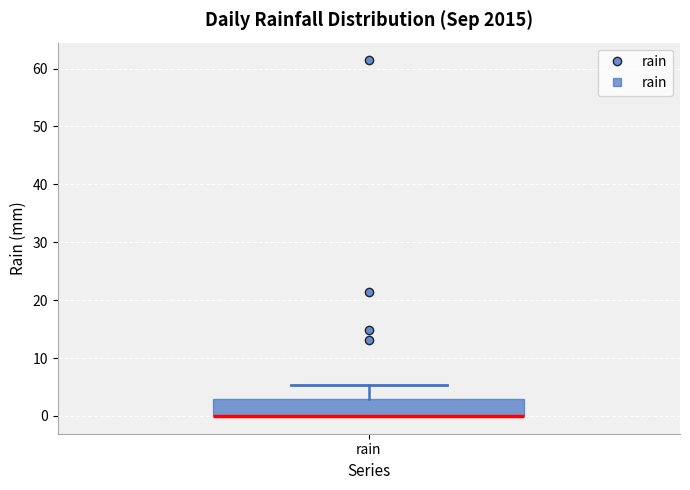

Read this box plot against the y-axis: the position of the median line, the range covered by the box, and the ends of both whiskers. The values are not printed on the chart, so give them approximately, as read against the axis.

median 0 (drawn on the box's lower edge), box 0 to 3, whiskers 0 to 5